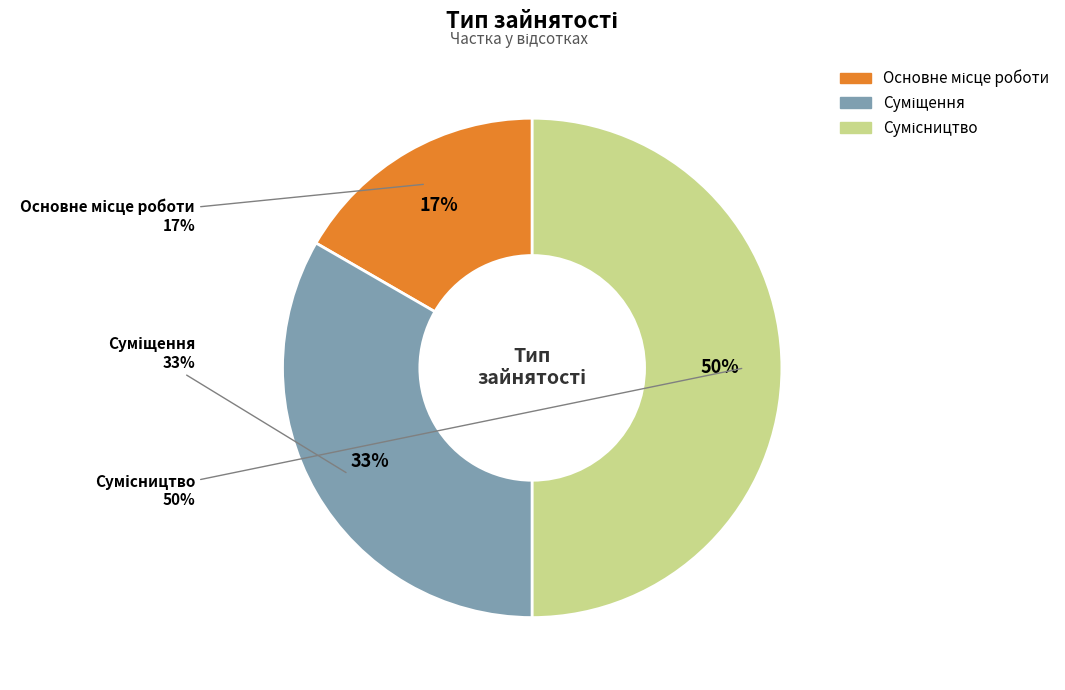

Which category has the biggest portion of the pie?

Сумісництво